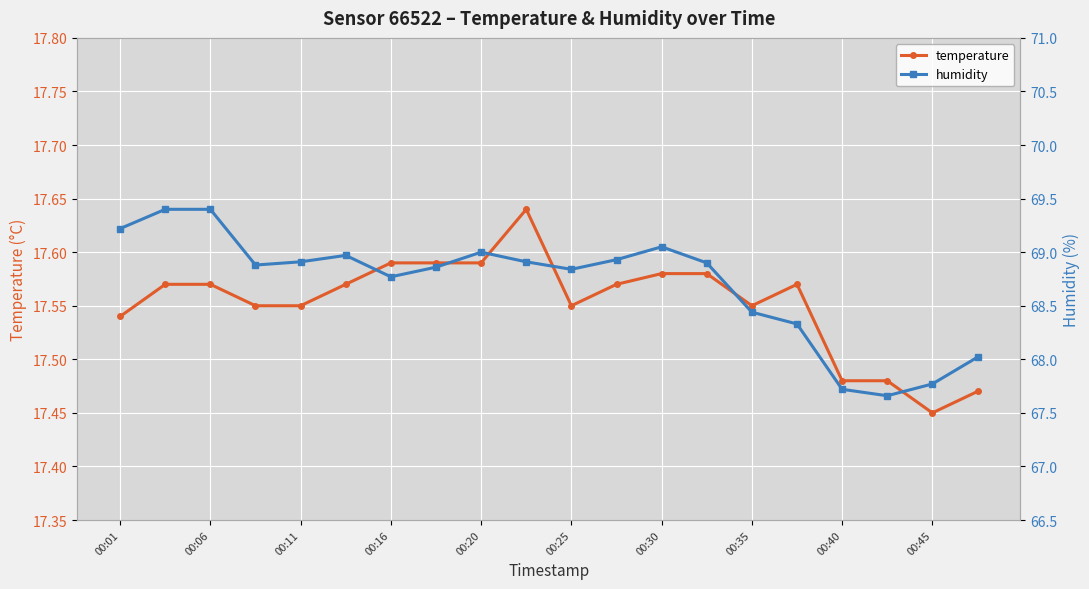

The value of temperature at 00:25 is 25.7. True or false?

False